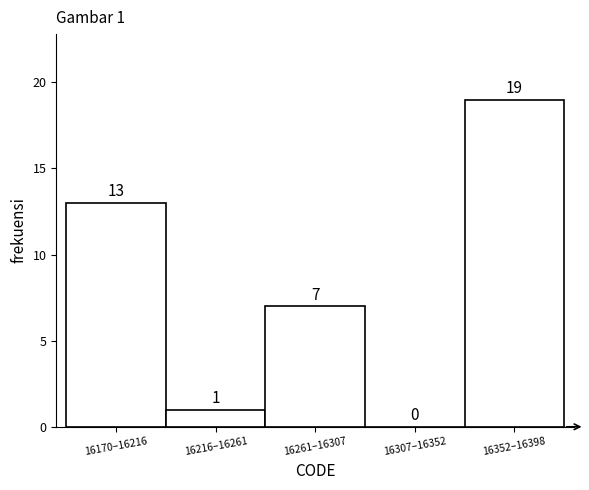

Reading right to left, transcribe all the data shown in this chart.

16352–16398=19	16307–16352=0	16261–16307=7	16216–16261=1	16170–16216=13